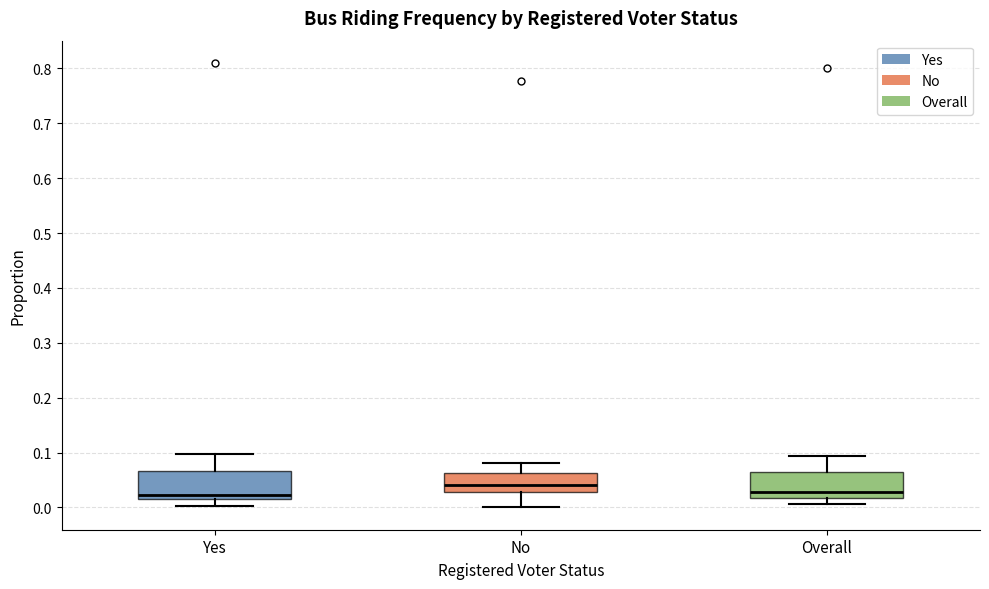

Reading left to right, read every box against the y-axis: the position of its median line, the range the box covers, and the ends of its whiskers. The values are not printed on the chart, so give them approximately, as read against the axis.

Yes: median 0.02 (just above the box's lower edge), box 0.02 to 0.07, whiskers 0.00 to 0.10
No: median 0.04, box 0.03 to 0.06, whiskers 0.00 to 0.08
Overall: median 0.03, box 0.02 to 0.07, whiskers 0.01 to 0.09